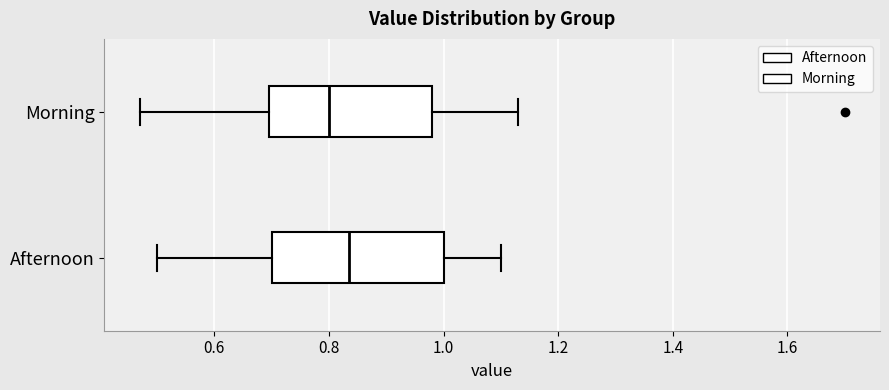

Which box has the furthest to the left median line?

Morning